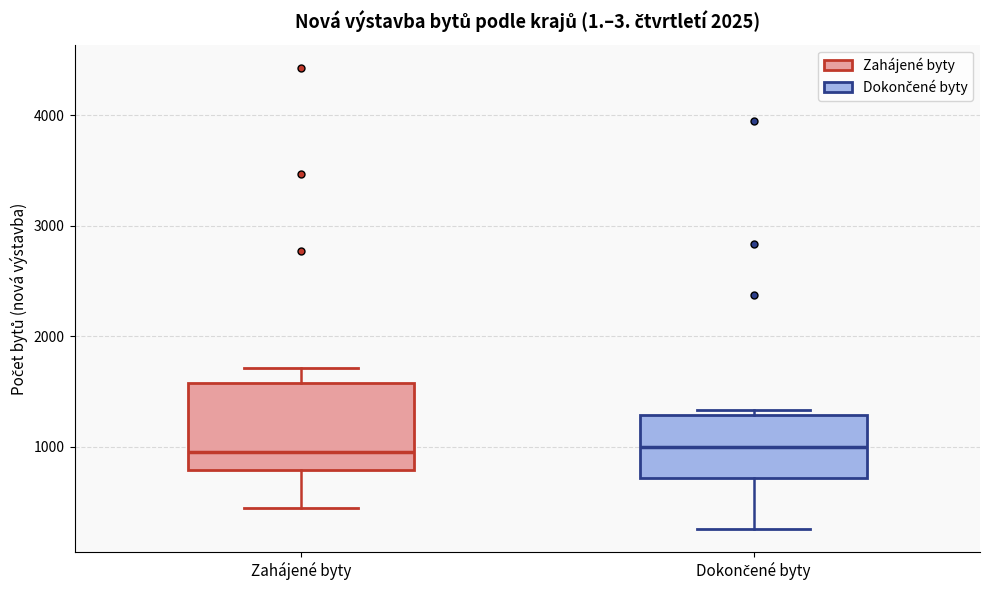

Which box is the tallest, from its lower edge to its upper edge?

Zahájené byty